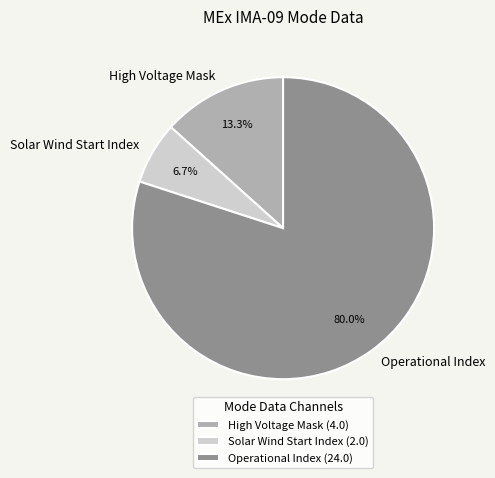

Count the number of slices in the pie.

3